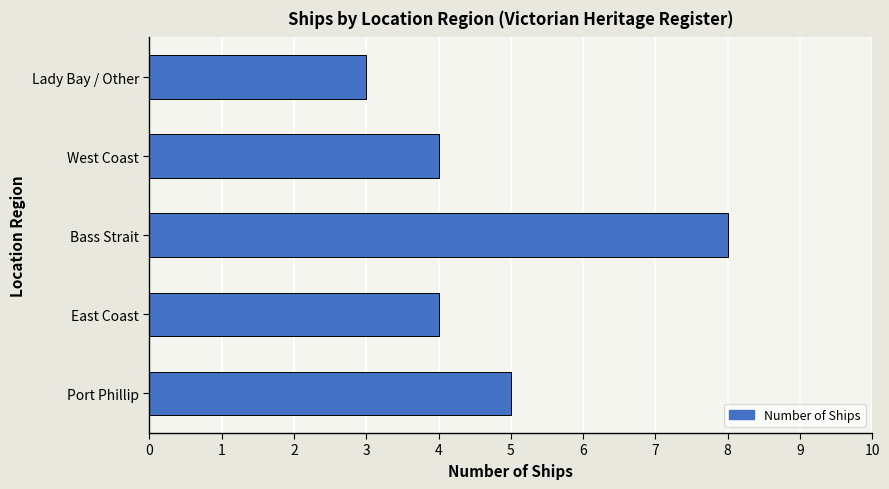

Are the bars grouped side by side (vs. stacked)?

No